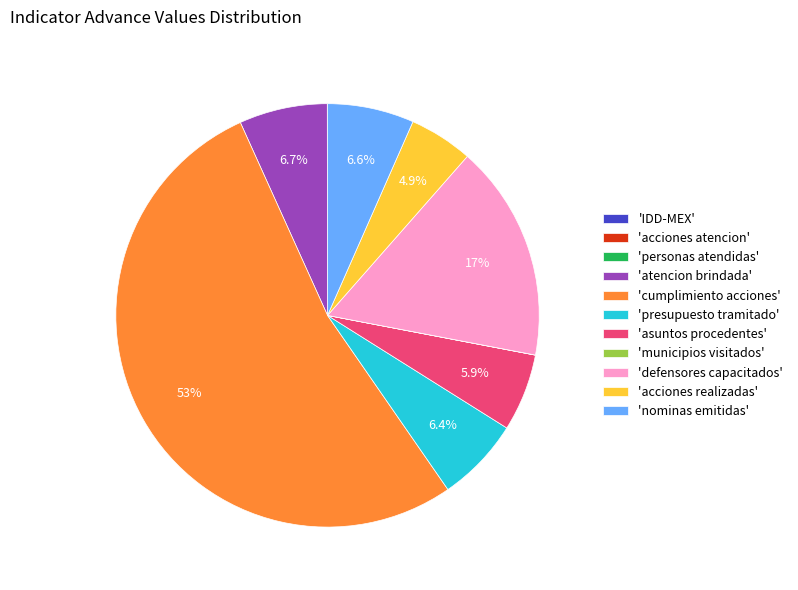

Which slice is the largest?

'cumplimiento acciones'